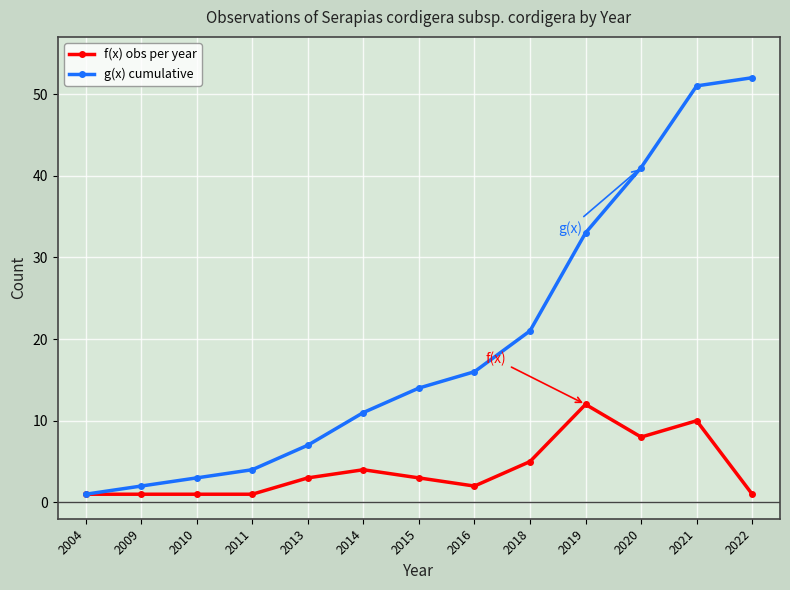

How many series are shown in this chart?

2